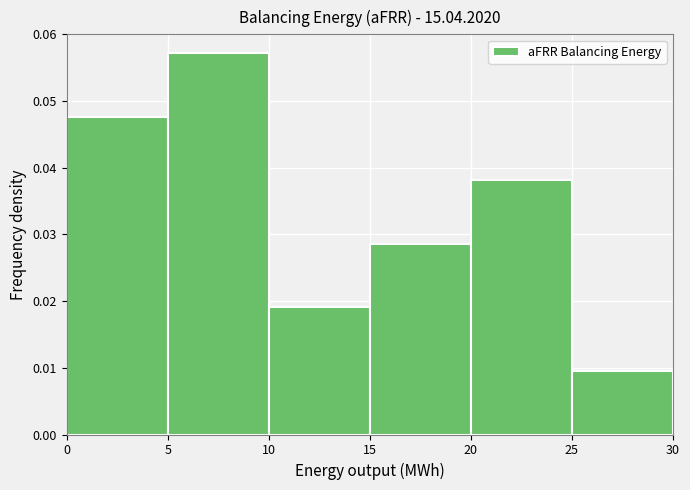

Reading left to right, transcribe this chart: for each bar, give the range it covers on the x-axis and its height. The values are not printed on the chart, so give them approximately, as read against the axis.

0 to 5: 0.048
5 to 10: 0.057
10 to 15: 0.019
15 to 20: 0.029
20 to 25: 0.038
25 to 30: 0.010